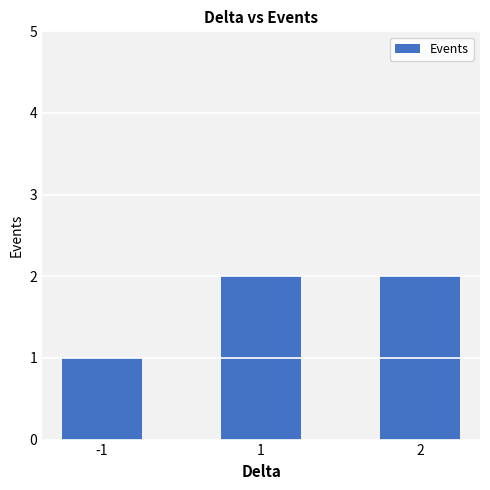

What is the value of the 3rd bar from the left?

2